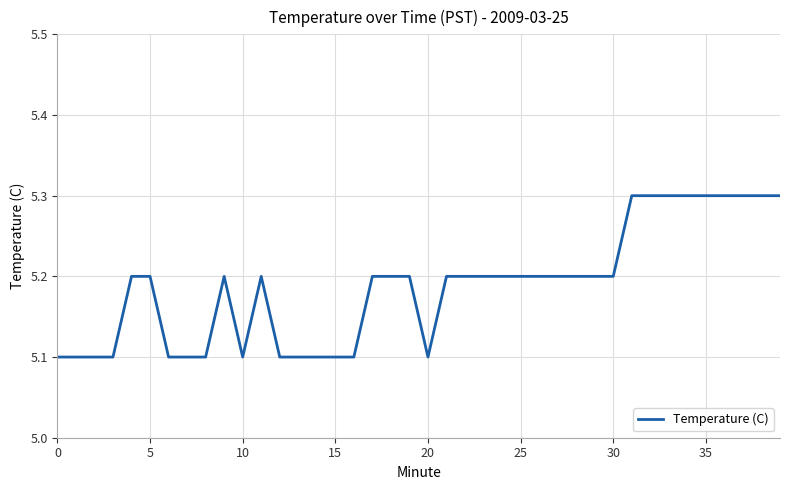

Reading right to left, list all the values displayed in this chart.

5.3	5.3	5.3	5.3	5.3	5.3	5.3	5.3	5.3	5.2	5.2	5.2	5.2	5.2	5.2	5.2	5.2	5.2	5.2	5.1	5.2	5.2	5.2	5.1	5.1	5.1	5.1	5.1	5.2	5.1	5.2	5.1	5.1	5.1	5.2	5.2	5.1	5.1	5.1	5.1